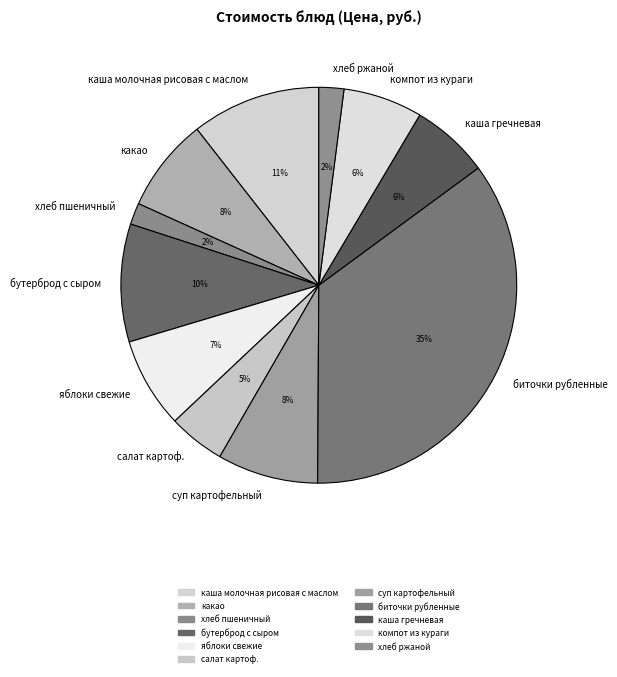

Is there a majority slice in this chart?

No